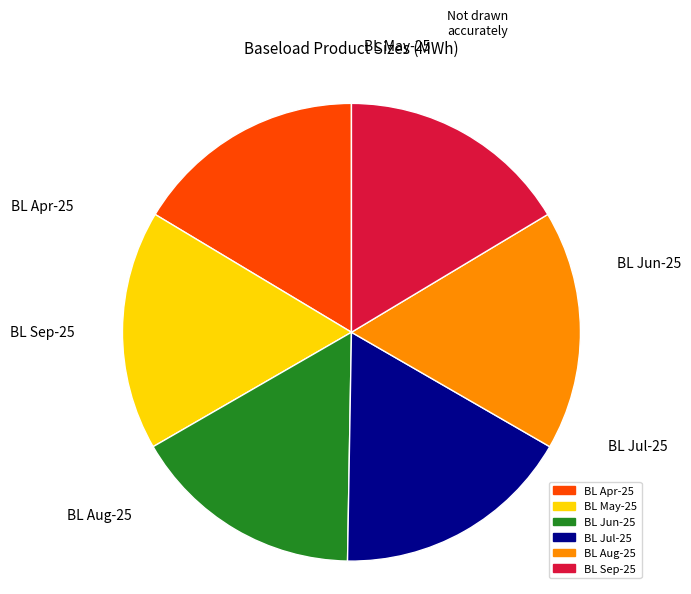

How many slices are in this pie chart?

6